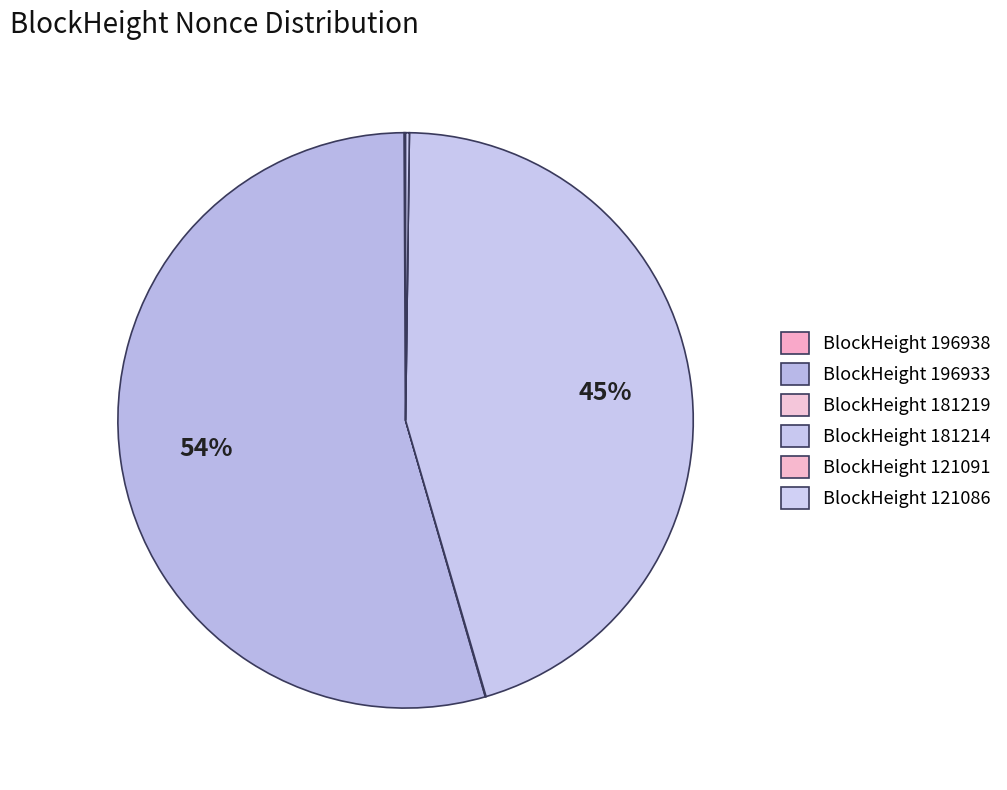

To the nearest percent, what is the difference between the largest and smallest slice percentages?

54%